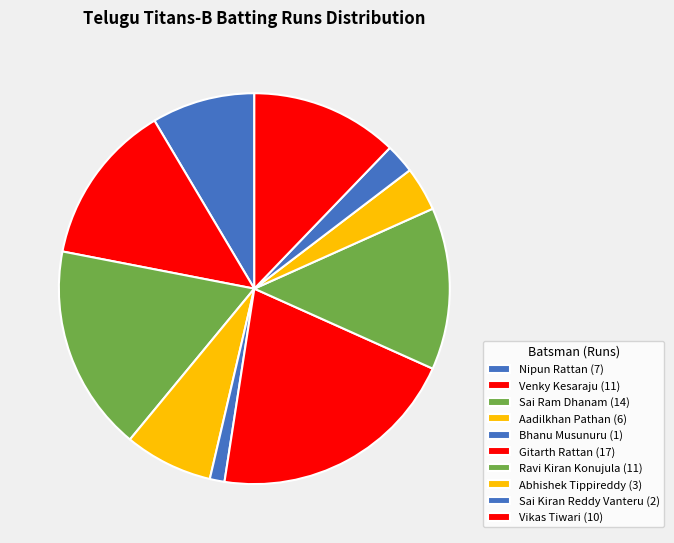

Count the number of slices in the pie.

10